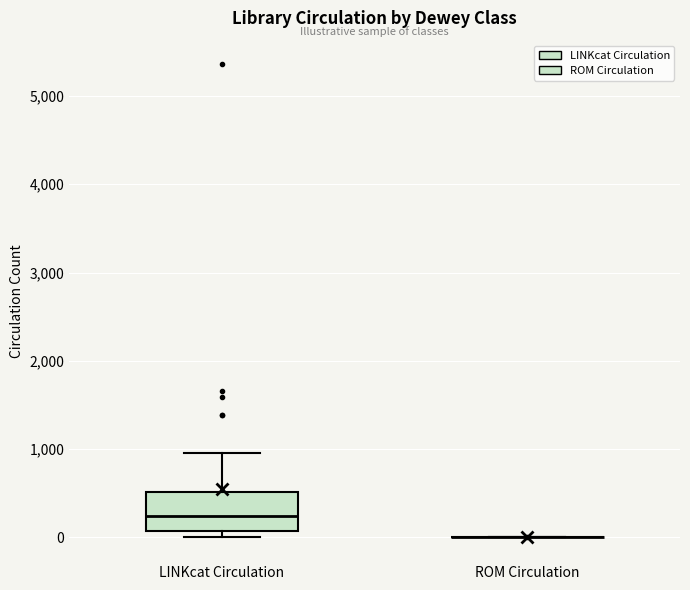

Where does the upper whisker of the box for LINKcat Circulation end on the y-axis? The values are not printed on the chart, so give them approximately, as read against the axis.

1000